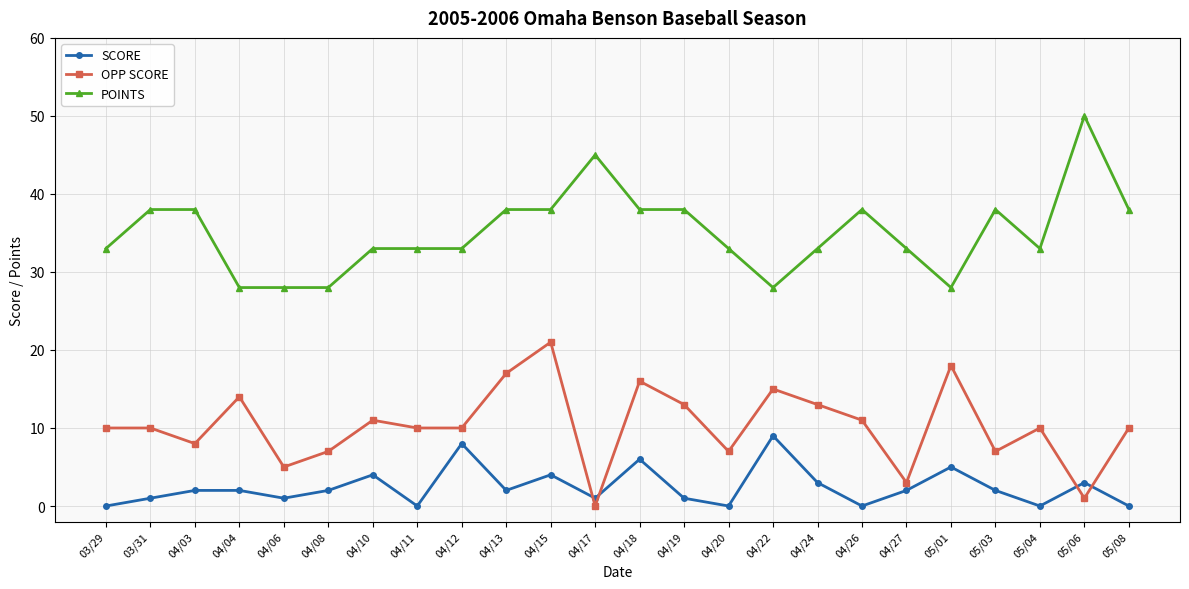

At 05/03, list the series in order from largest to smallest.

POINTS, OPP SCORE, SCORE